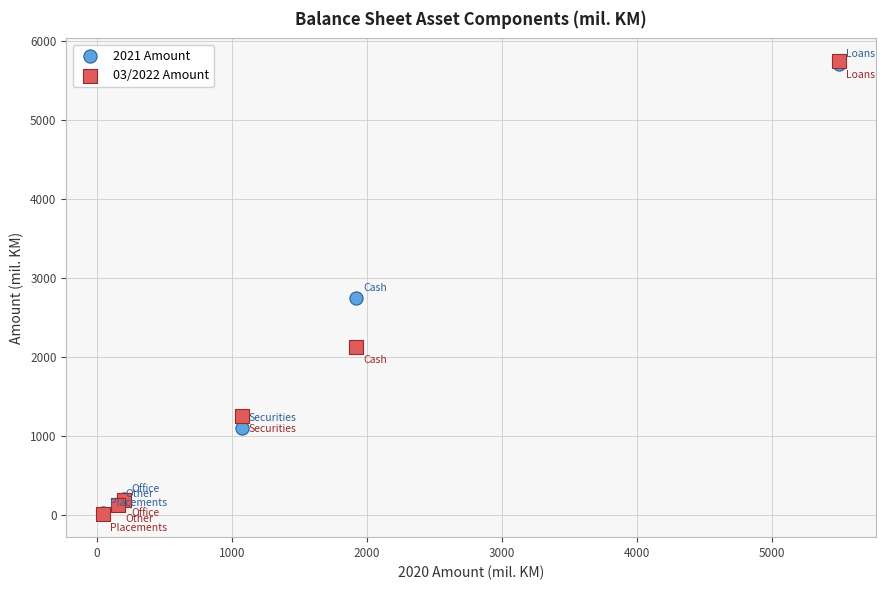

In the 2021 Amount series, what Y value is closest to 2860?

2745.4